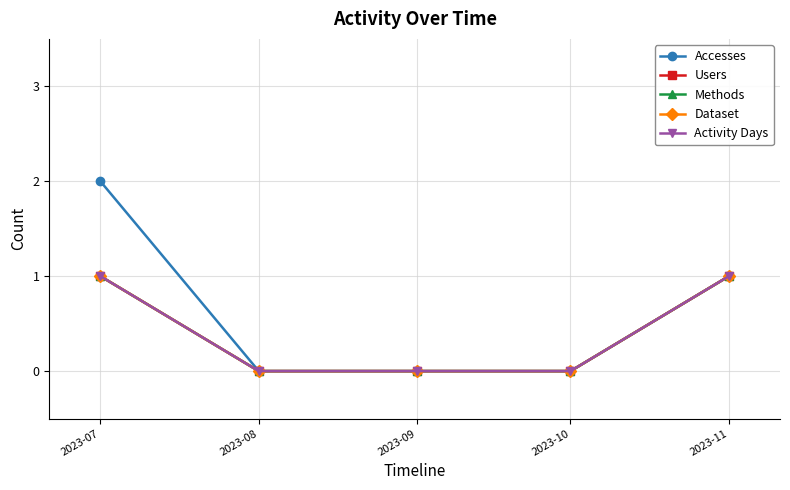

True or false: Users and Activity Days intersect in this chart.

False